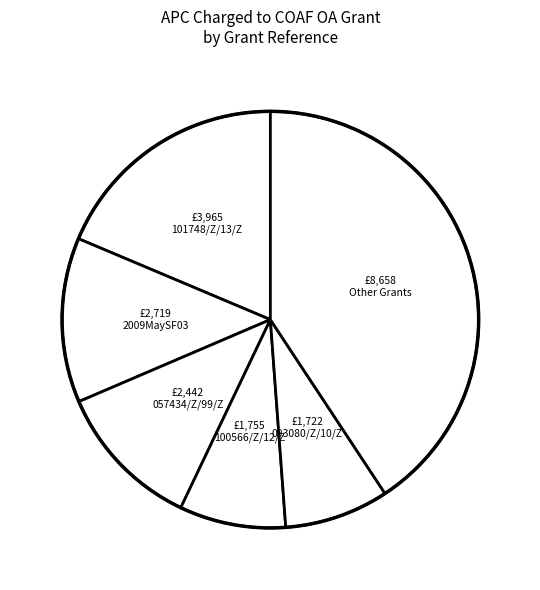

True or false: 101748/Z/13/Z accounts for 26% of the total.

False